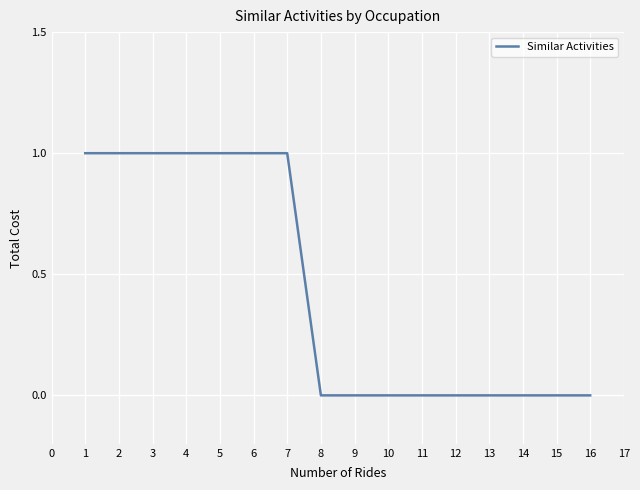

The chart shows a value of 1 at 5. True or false?

True